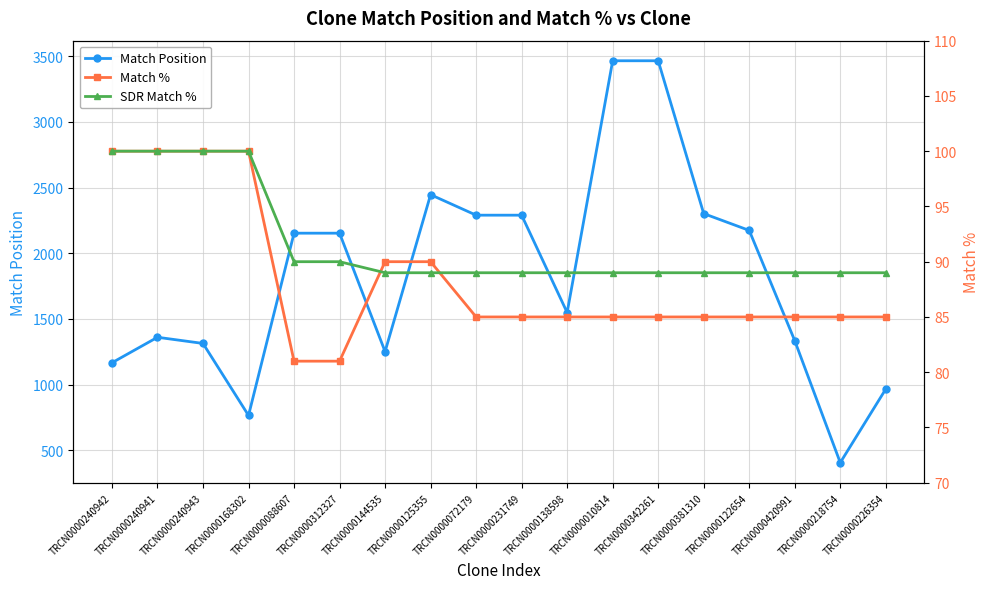

What is the difference between the maximum and minimum values in the Match Position series?

3058